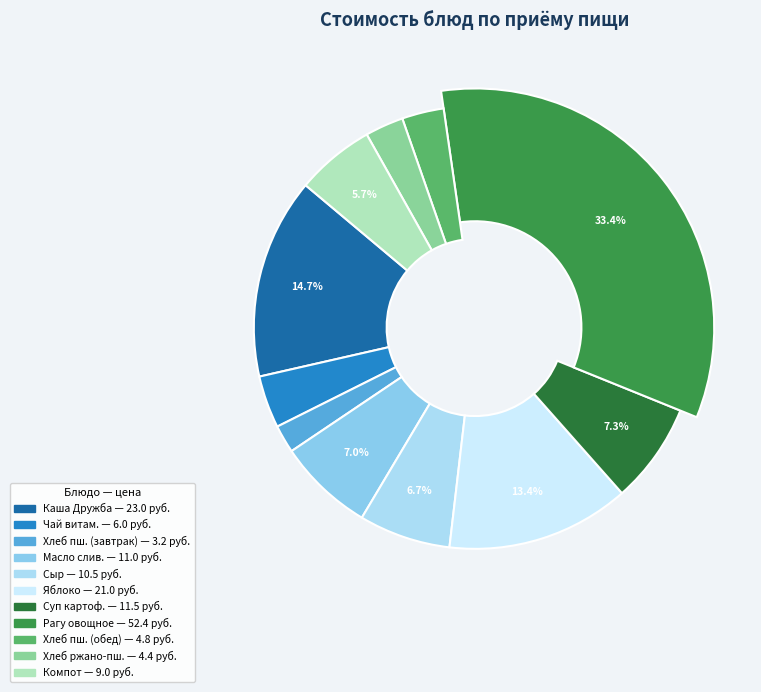

To the nearest percent, what percentage of the pie is Яблоко?

13%